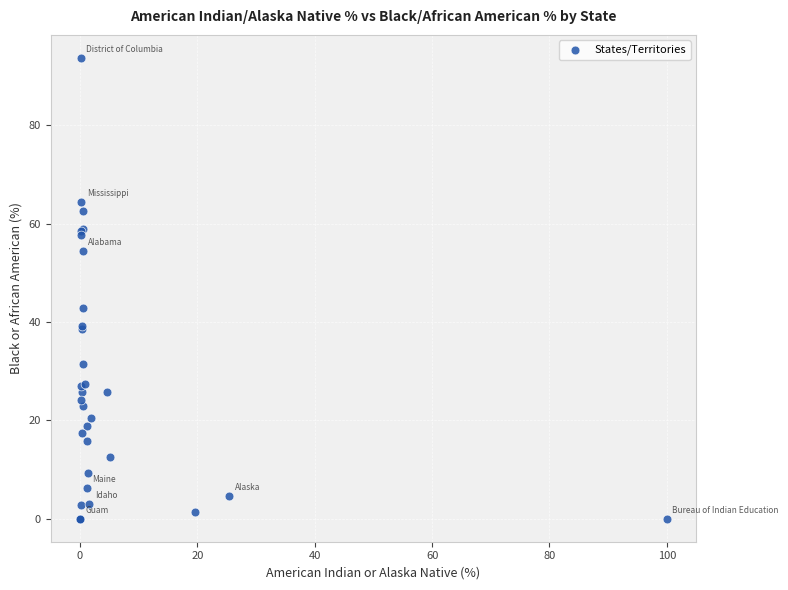

What Y value in the scatter plot is closest to 46?

42.8